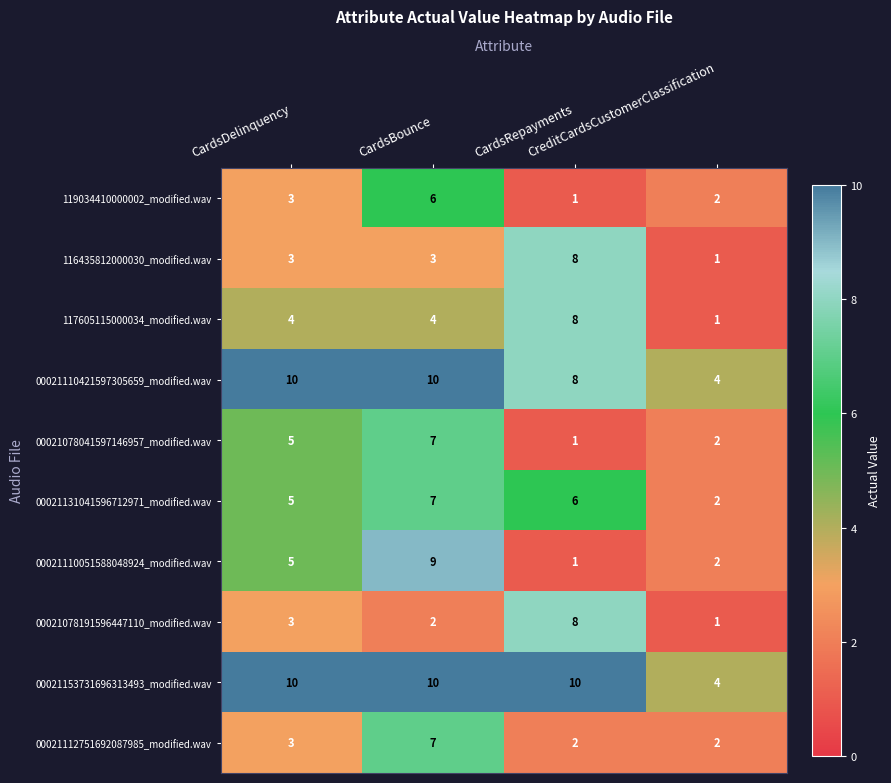

How many 00021112751692087985_modified.wav values are between 2 and 7?

4